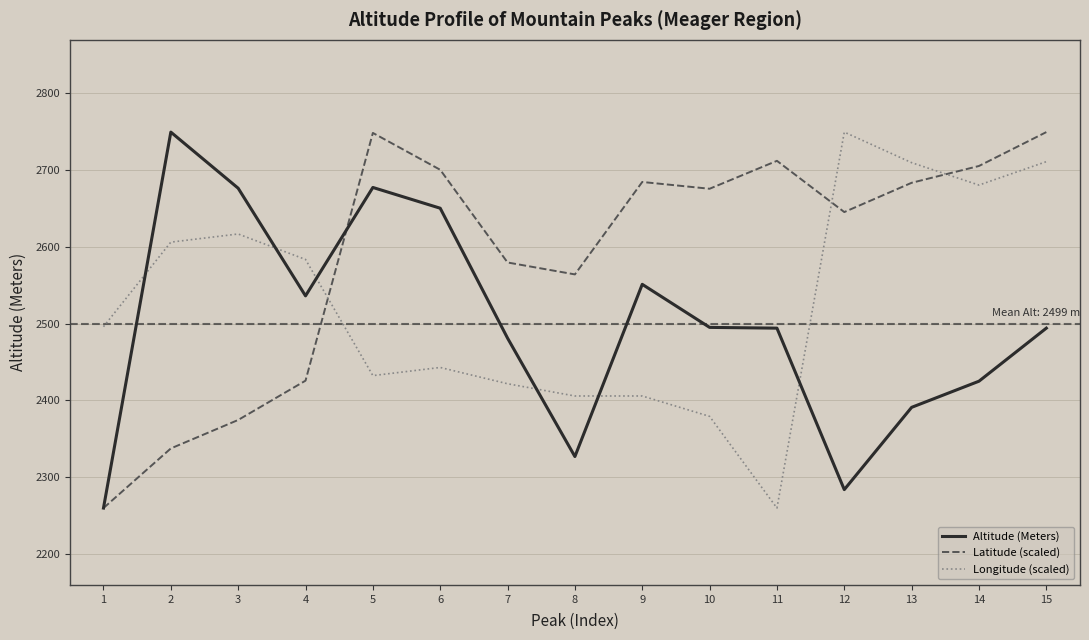

How many values in the Latitude (scaled) series are below 2675?

7